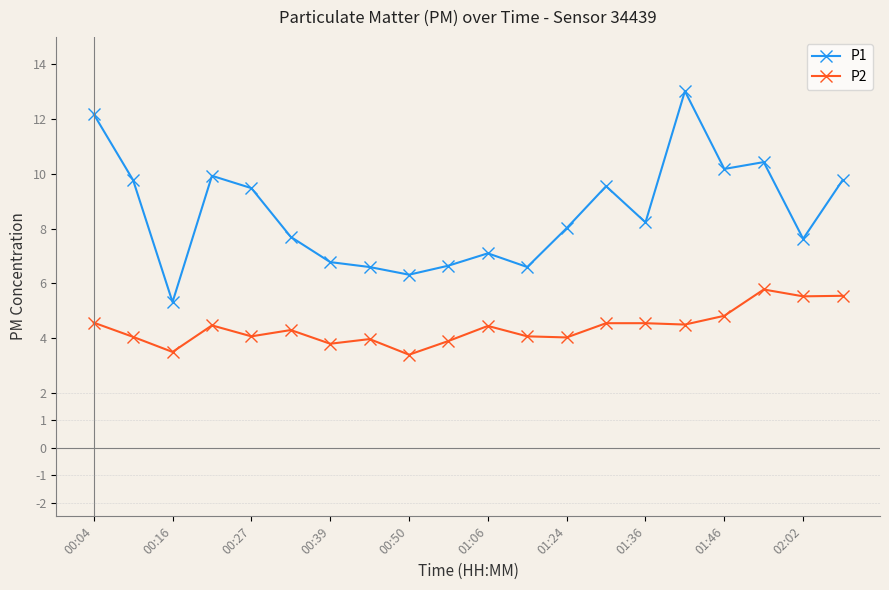

True or false: P1 has more than 0 interior local peaks.

True